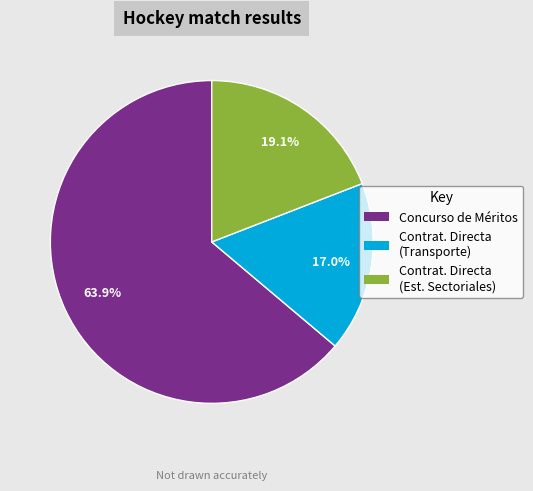

Is there any slice that represents more than half of the pie?

Yes